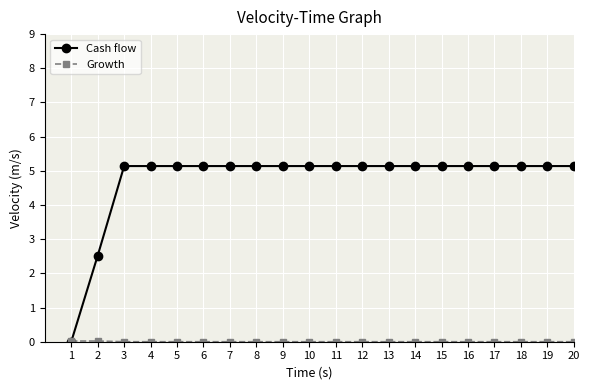

At which label does Cash flow first exceed 5?

3